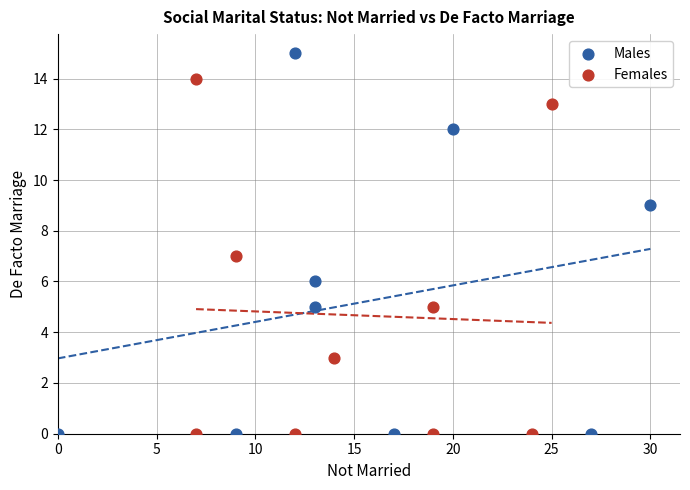

What are all the series names shown in the legend?

Males, Females